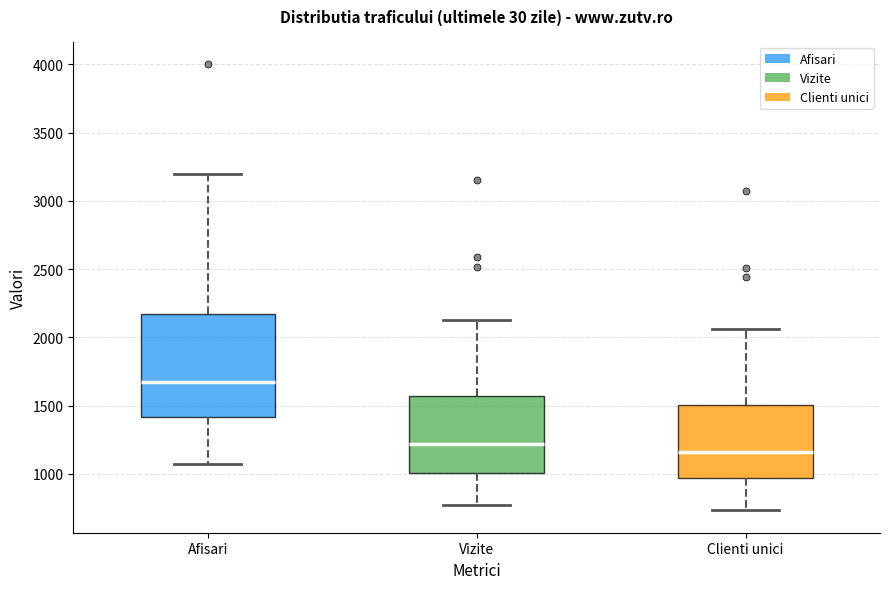

Reading left to right, read every box against the y-axis: the position of its median line, the range the box covers, and the ends of its whiskers. The values are not printed on the chart, so give them approximately, as read against the axis.

Afisari: median 1650, box 1400 to 2150, whiskers 1050 to 3200
Vizite: median 1200, box 1000 to 1550, whiskers 800 to 2150
Clienti unici: median 1150, box 950 to 1500, whiskers 750 to 2050